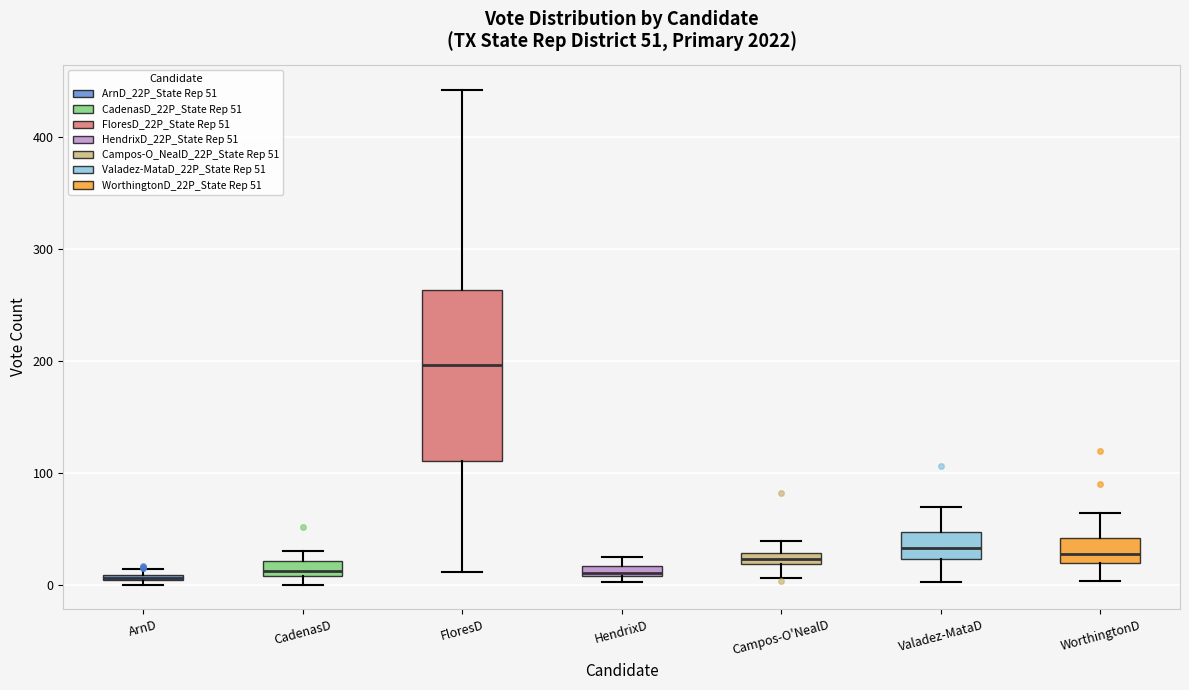

Comparing the boxes themselves (not the whiskers), which one is the tallest?

FloresD